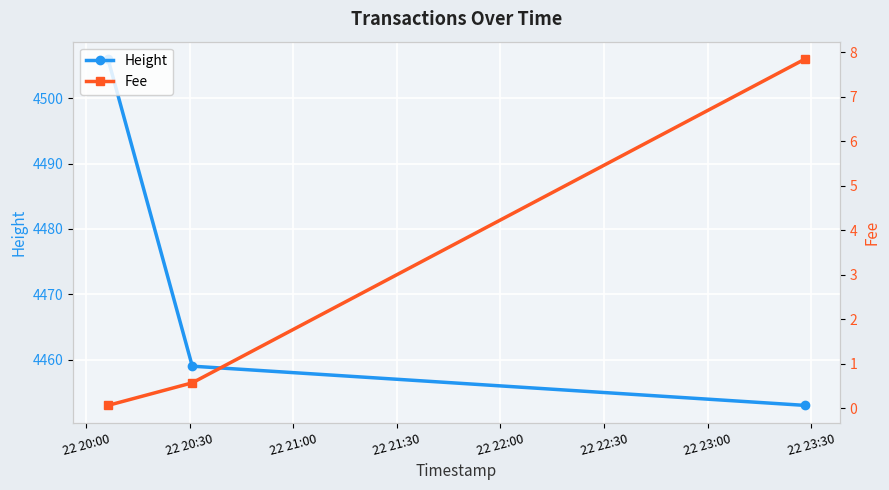

Is this an area chart (filled region under the line)?

No